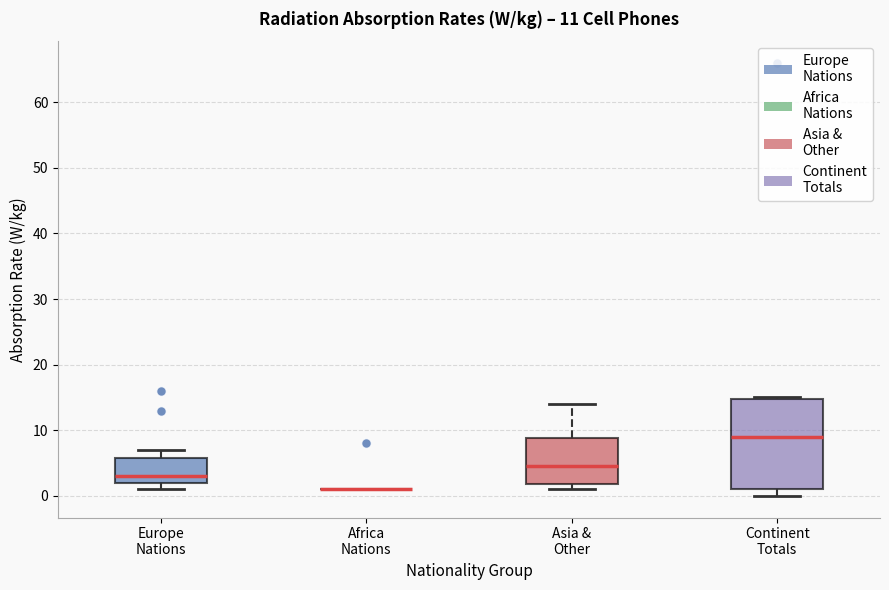

Comparing the boxes themselves (not the whiskers), which one is the tallest?

Continent Totals